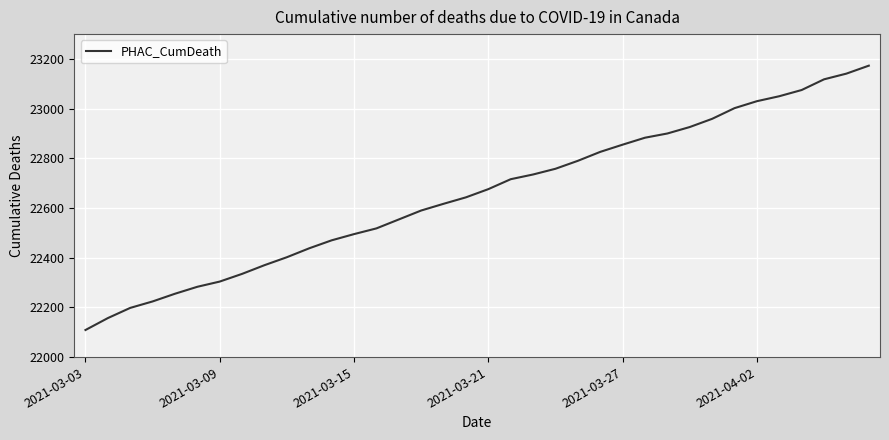

What is the minimum value shown in the chart?

22109